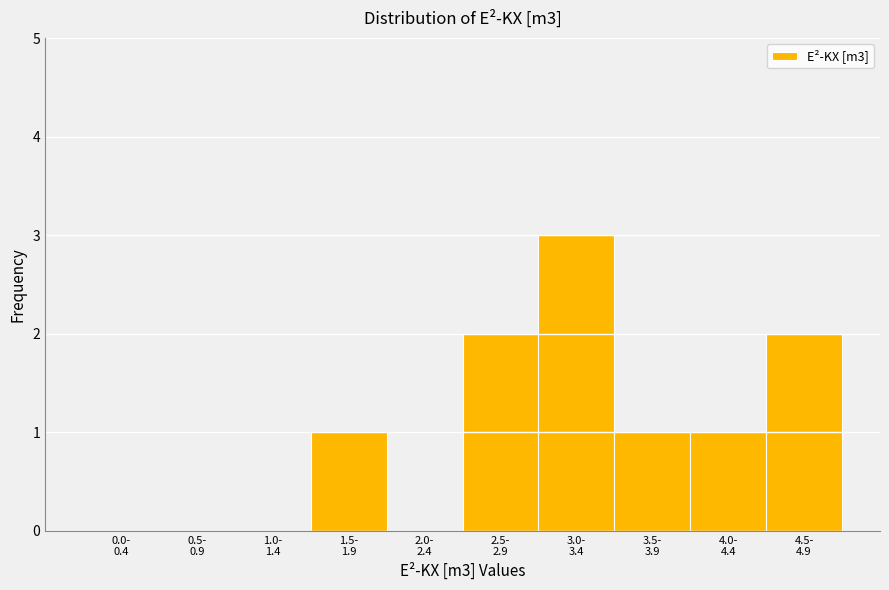

What is the sum of all values?

10